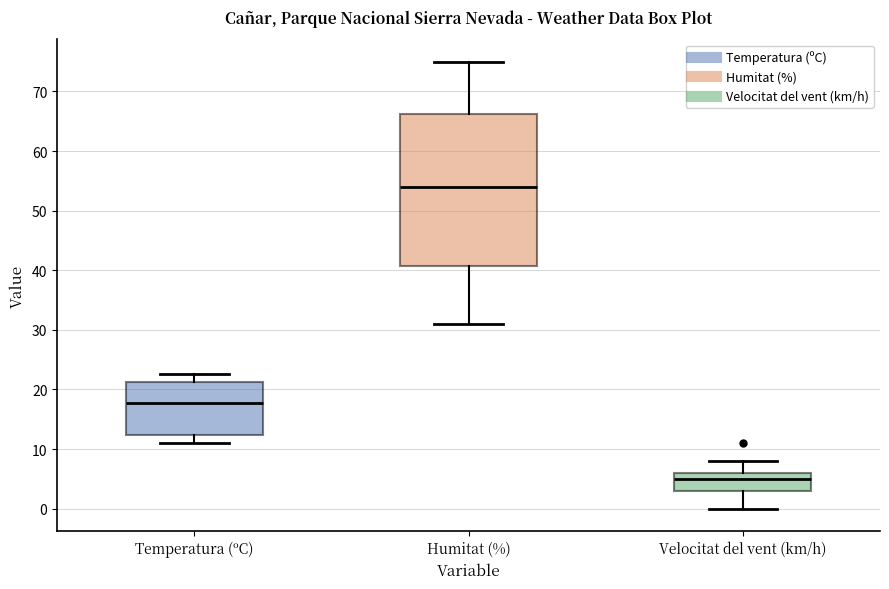

Which box has the highest median line?

Humitat (%)